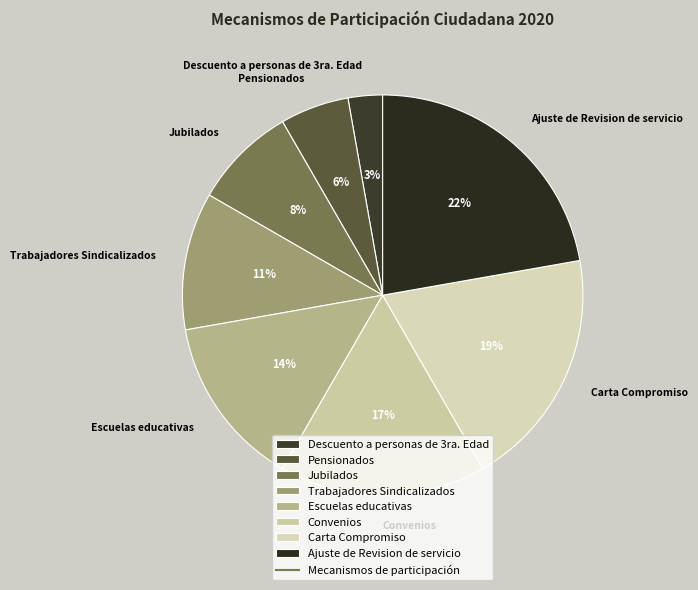

What percentage is the Jubilados slice, to the nearest percent?

8%